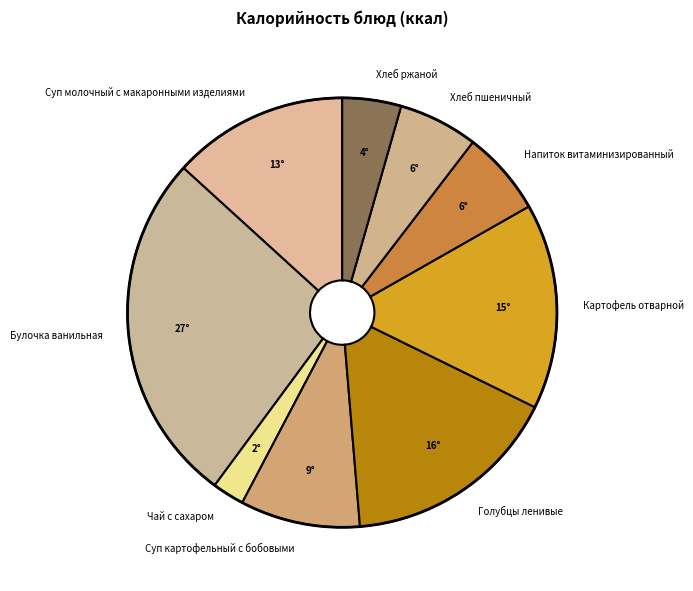

How many segments does this pie chart have?

9